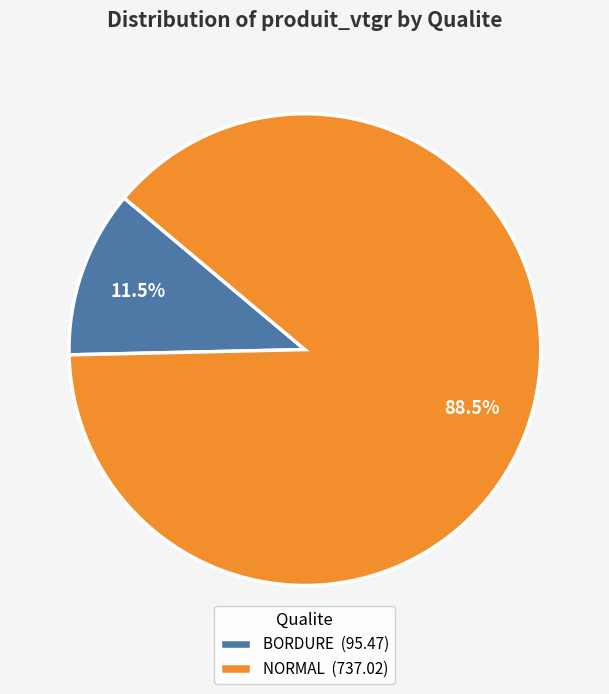

Approximately how many times larger is the value at NORMAL (737.02) compared to BORDURE (95.47)?

7.7